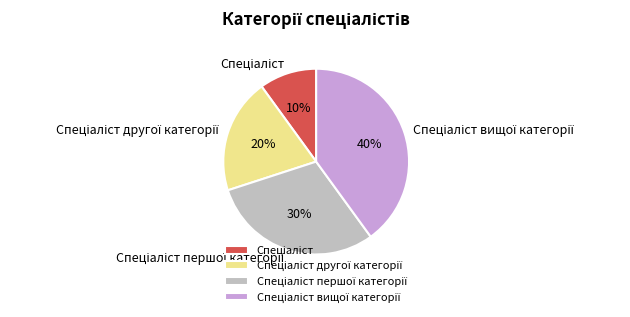

Is there any slice that represents more than half of the pie?

No